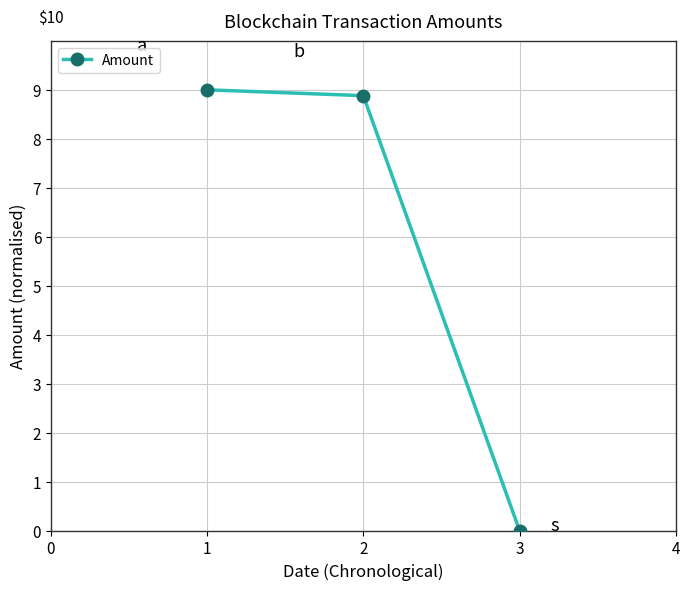

List the labels in order of value, smallest first.

3, 2, 1